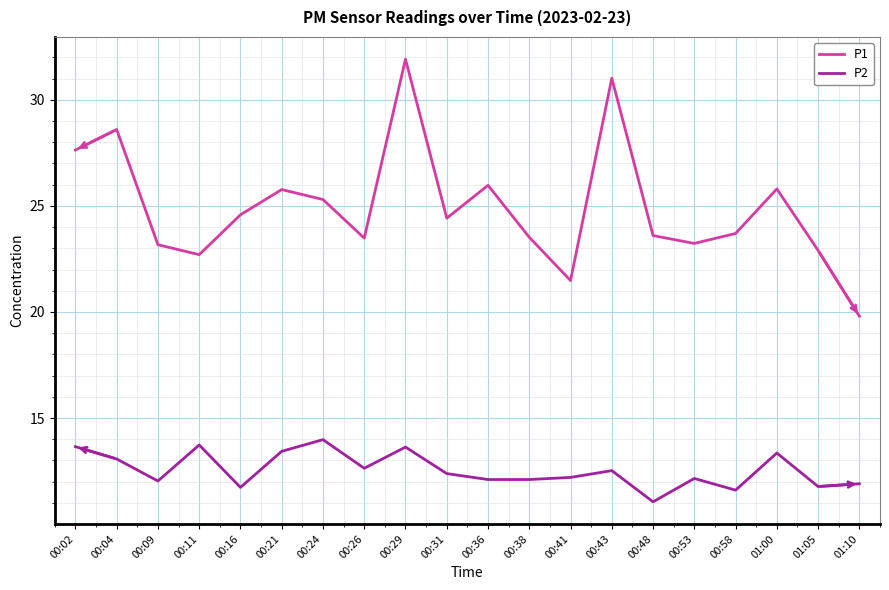

Rank the series by their average value, from lowest to highest.

P2, P1